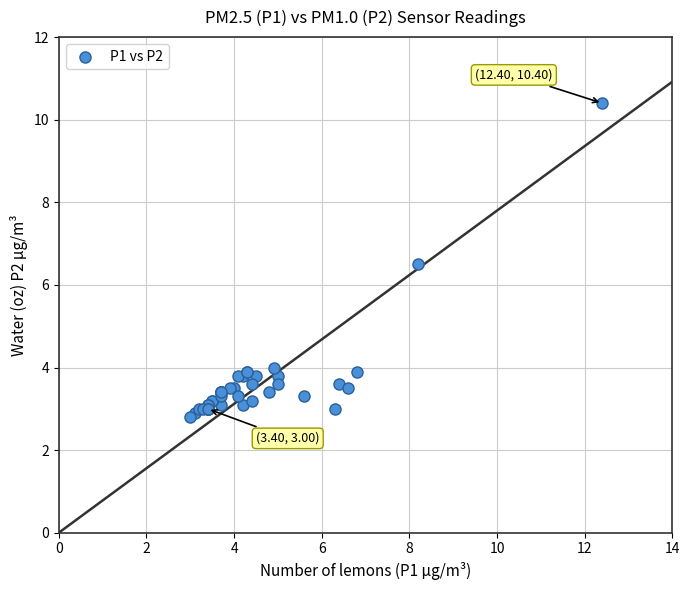

What Y value in the scatter plot is closest to 6?

6.5